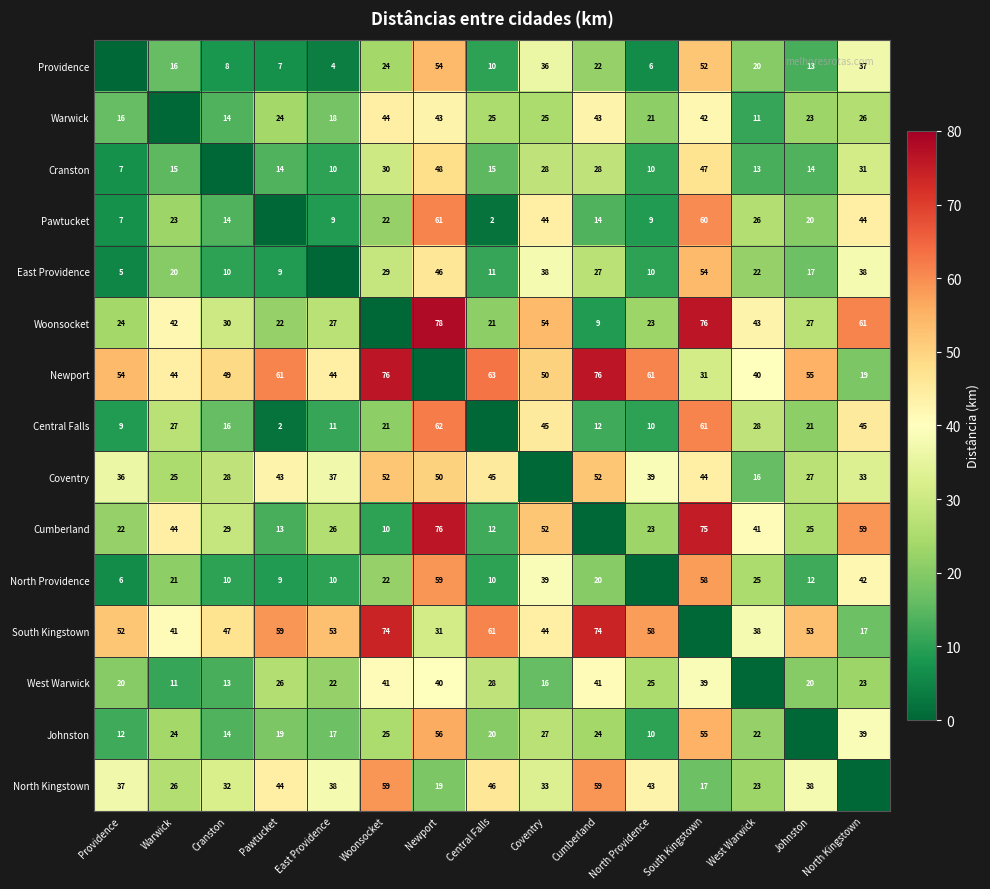

At how many categories does at least one series exceed 11?

15